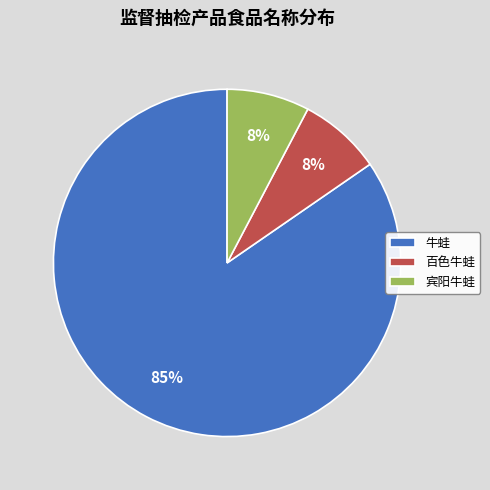

Does any single category account for the majority?

Yes